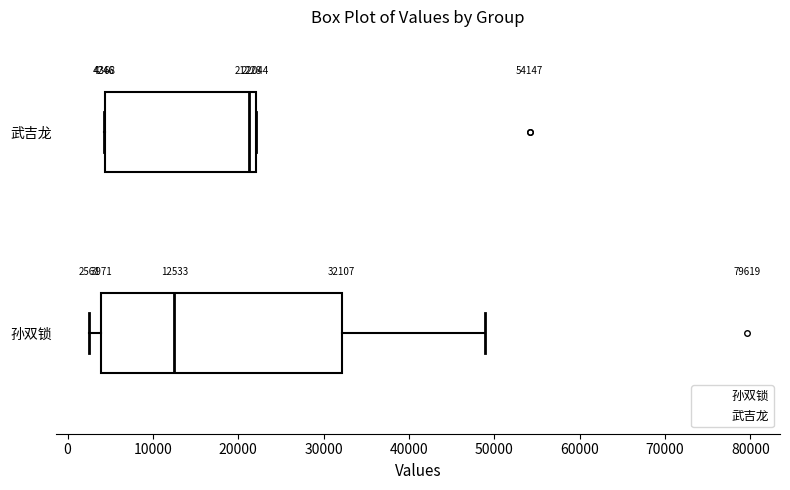

Comparing the boxes themselves (not the whiskers), which one is the widest?

孙双锁